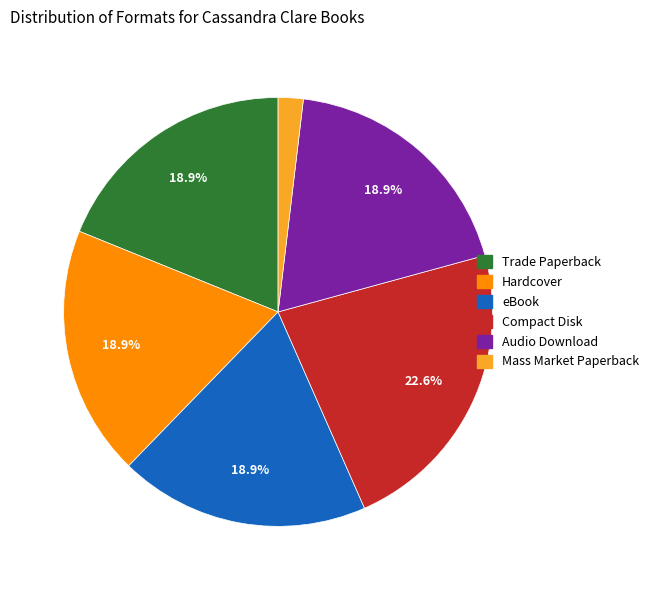

What is the smallest slice in the pie chart?

Mass Market Paperback